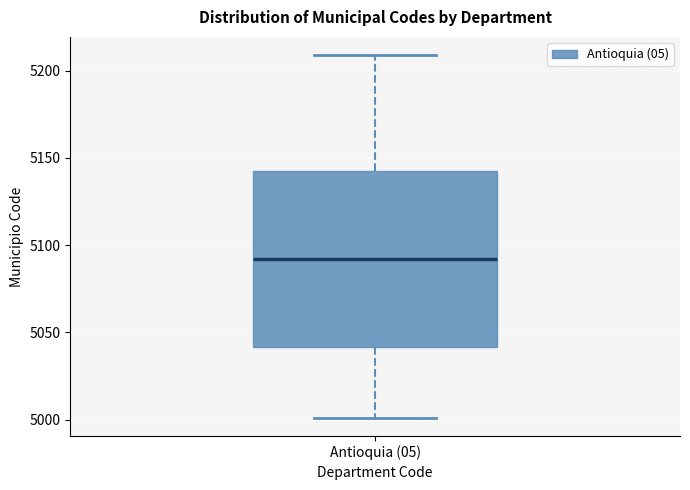

Where is the upper edge of the box for Antioquia (05) on the y-axis? The values are not printed on the chart, so give them approximately, as read against the axis.

5145